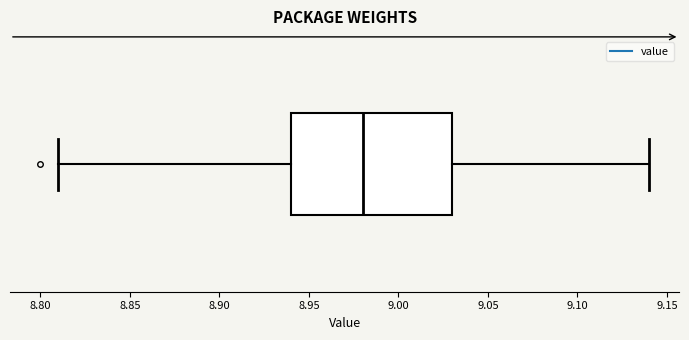

Read this box plot against the x-axis: the position of the median line, the range covered by the box, and the ends of both whiskers. The values are not printed on the chart, so give them approximately, as read against the axis.

median 8.98, box 8.94 to 9.03, whiskers 8.81 to 9.14